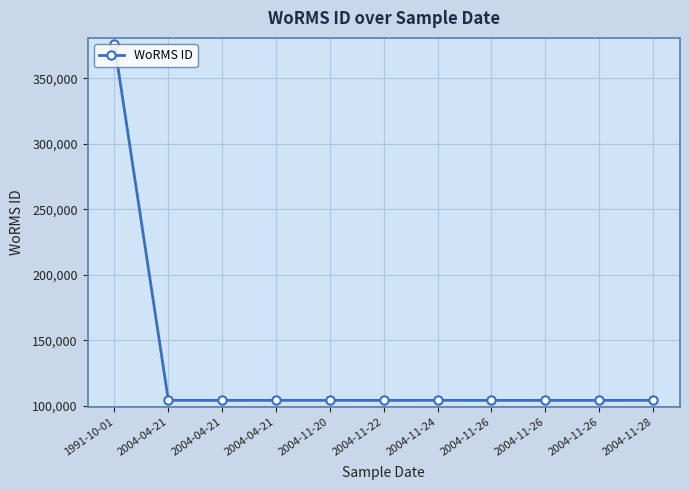

How many values are below 104012?

5